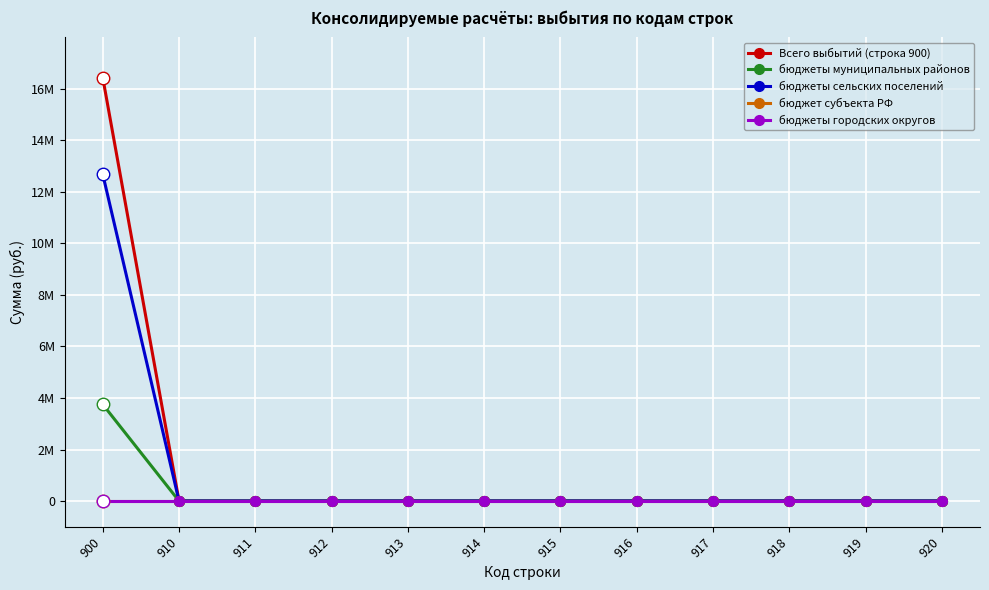

Which series has the widest spread of values?

Всего выбытий (строка 900)